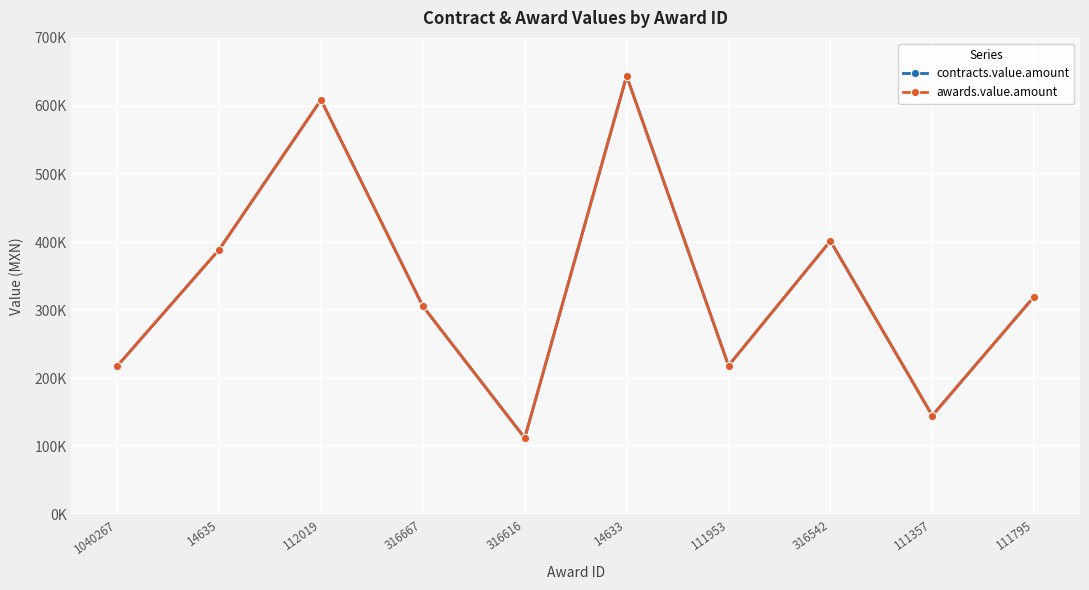

True or false: awards.value.amount and contracts.value.amount intersect in this chart.

False